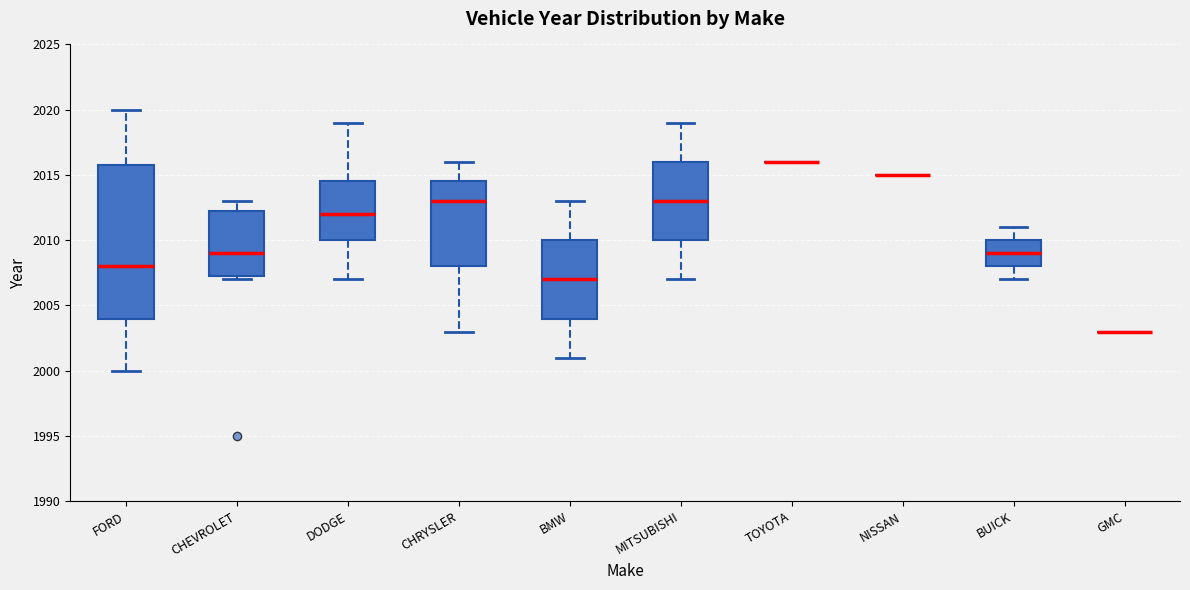

Reading left to right, transcribe this box plot: for each box, give where its median line is, the range the box spans, and where its two whiskers end, as read against the y-axis. The values are not printed on the chart, so give them approximately, as read against the axis.

FORD: median 2008.0, box 2004.0 to 2016.0, whiskers 2000.0 to 2020.0
CHEVROLET: median 2009.0, box 2007.5 to 2012.5, whiskers 2007.0 to 2013.0
DODGE: median 2012.0, box 2010.0 to 2014.5, whiskers 2007.0 to 2019.0
CHRYSLER: median 2013.0, box 2008.0 to 2014.5, whiskers 2003.0 to 2016.0
BMW: median 2007.0, box 2004.0 to 2010.0, whiskers 2001.0 to 2013.0
MITSUBISHI: median 2013.0, box 2010.0 to 2016.0, whiskers 2007.0 to 2019.0
TOYOTA: box collapsed to a line at 2016.0, whiskers 2016.0 to 2016.0
NISSAN: box collapsed to a line at 2015.0, whiskers 2015.0 to 2015.0
BUICK: median 2009.0, box 2008.0 to 2010.0, whiskers 2007.0 to 2011.0
GMC: box collapsed to a line at 2003.0, whiskers 2003.0 to 2003.0